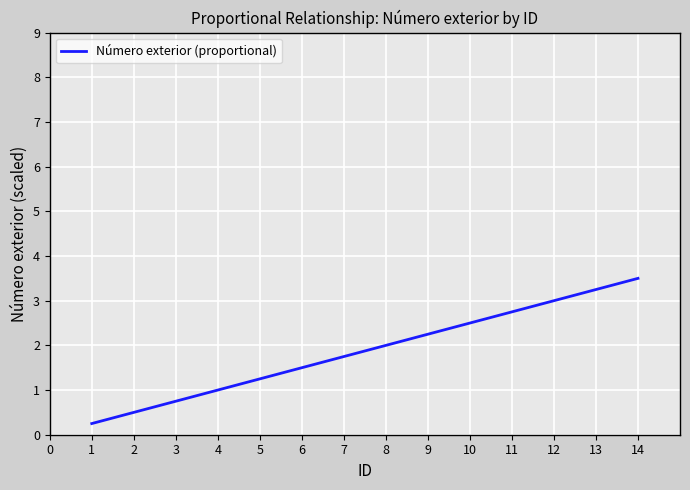

What value does the data have at 2?

0.5